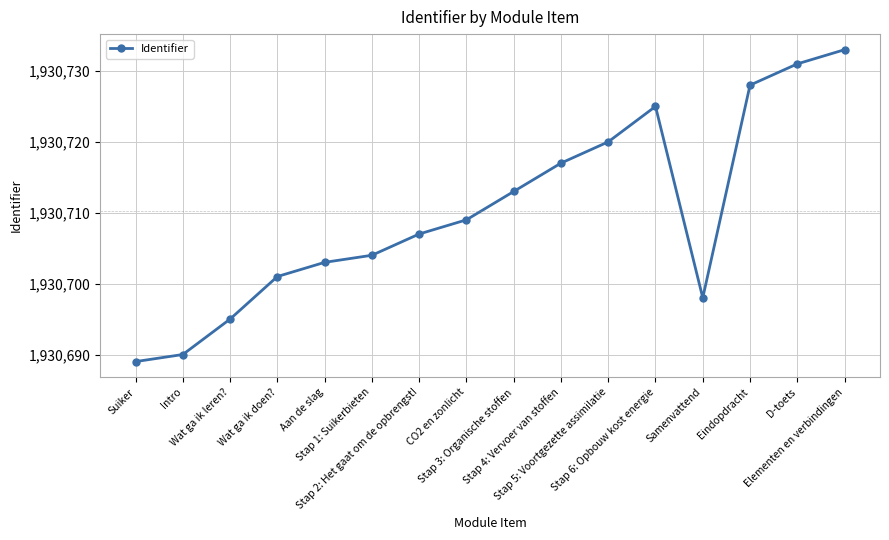

What is the change in value from Intro to Stap 4: Vervoer van stoffen?

+27